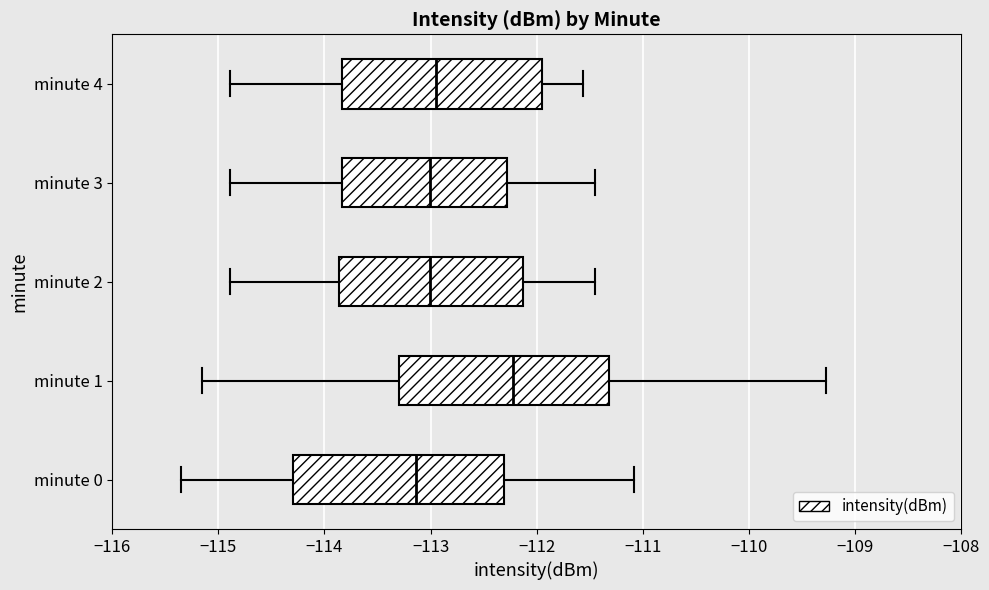

Reading bottom to top, read every box against the x-axis: the position of its median line, the range the box covers, and the ends of its whiskers. The values are not printed on the chart, so give them approximately, as read against the axis.

minute 0: median -113.1, box -114.3 to -112.3, whiskers -115.4 to -111.1
minute 1: median -112.2, box -113.3 to -111.3, whiskers -115.2 to -109.3
minute 2: median -113.0, box -113.9 to -112.1, whiskers -114.9 to -111.4
minute 3: median -113.0, box -113.8 to -112.3, whiskers -114.9 to -111.4
minute 4: median -112.9, box -113.8 to -111.9, whiskers -114.9 to -111.6